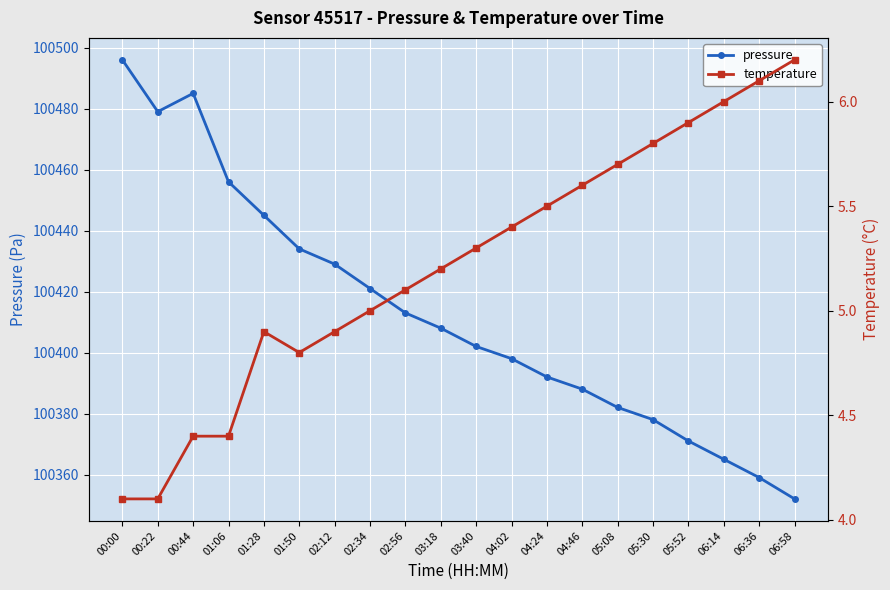

Rank the series by their maximum value, from lowest to highest.

temperature, pressure